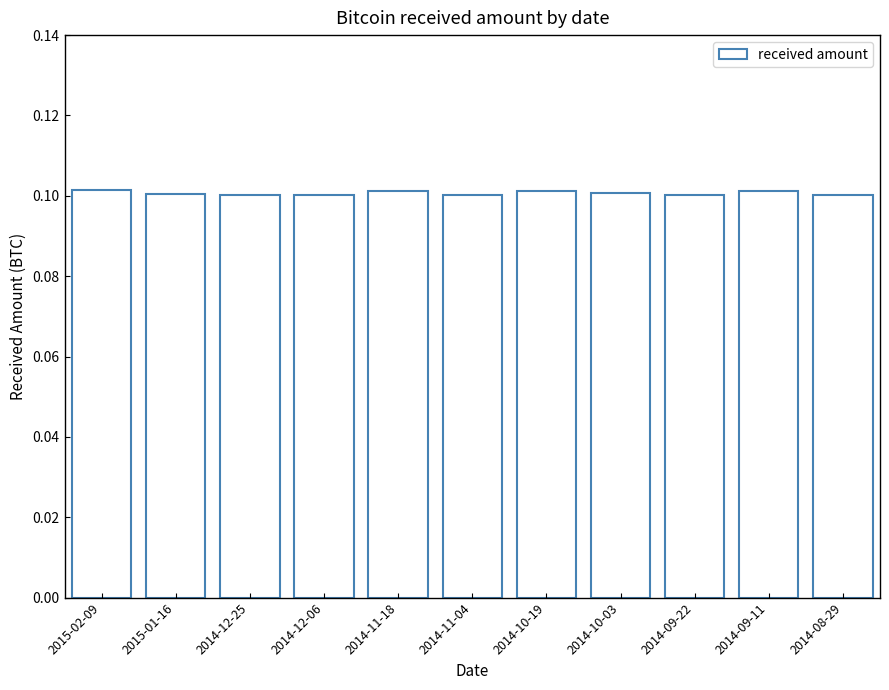

Does the chart contain any negative values?

No